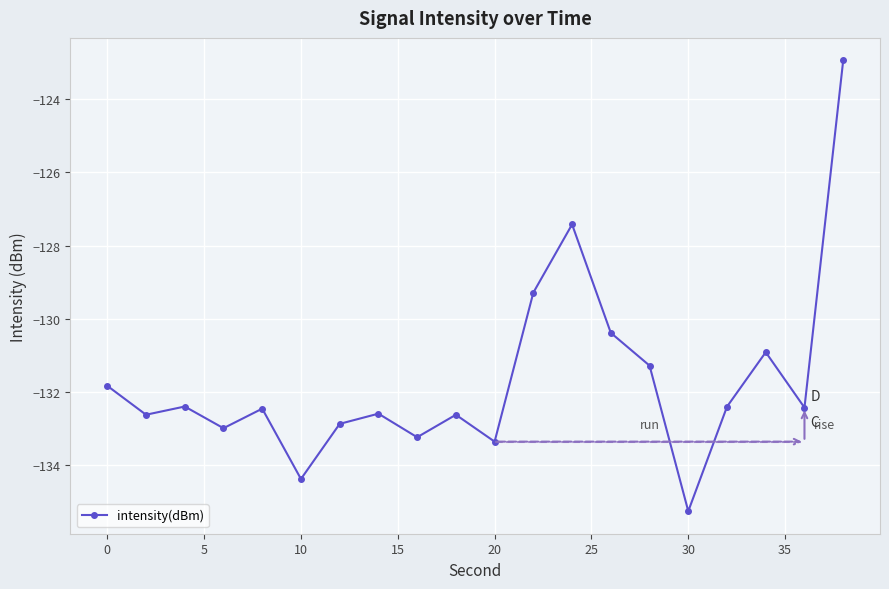

What is the maximum value shown in the chart?

-122.9